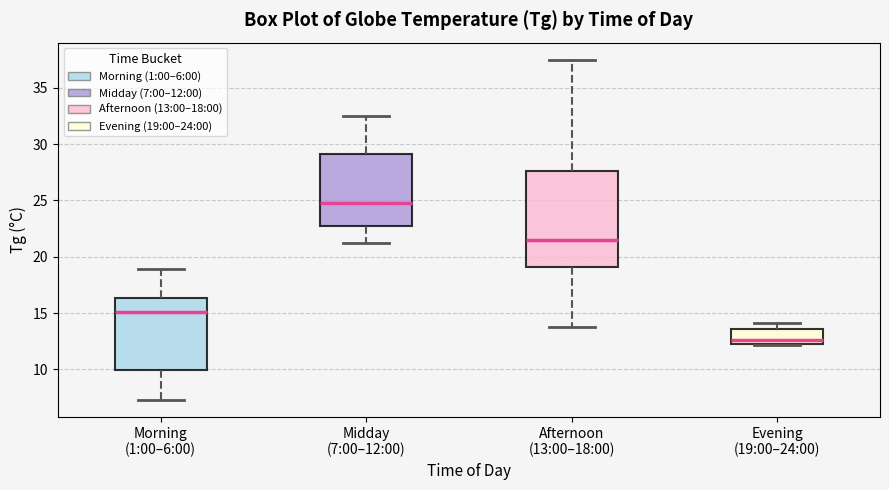

Where is the lower edge of the box for Evening (19:00–24:00) on the y-axis? The values are not printed on the chart, so give them approximately, as read against the axis.

12.5